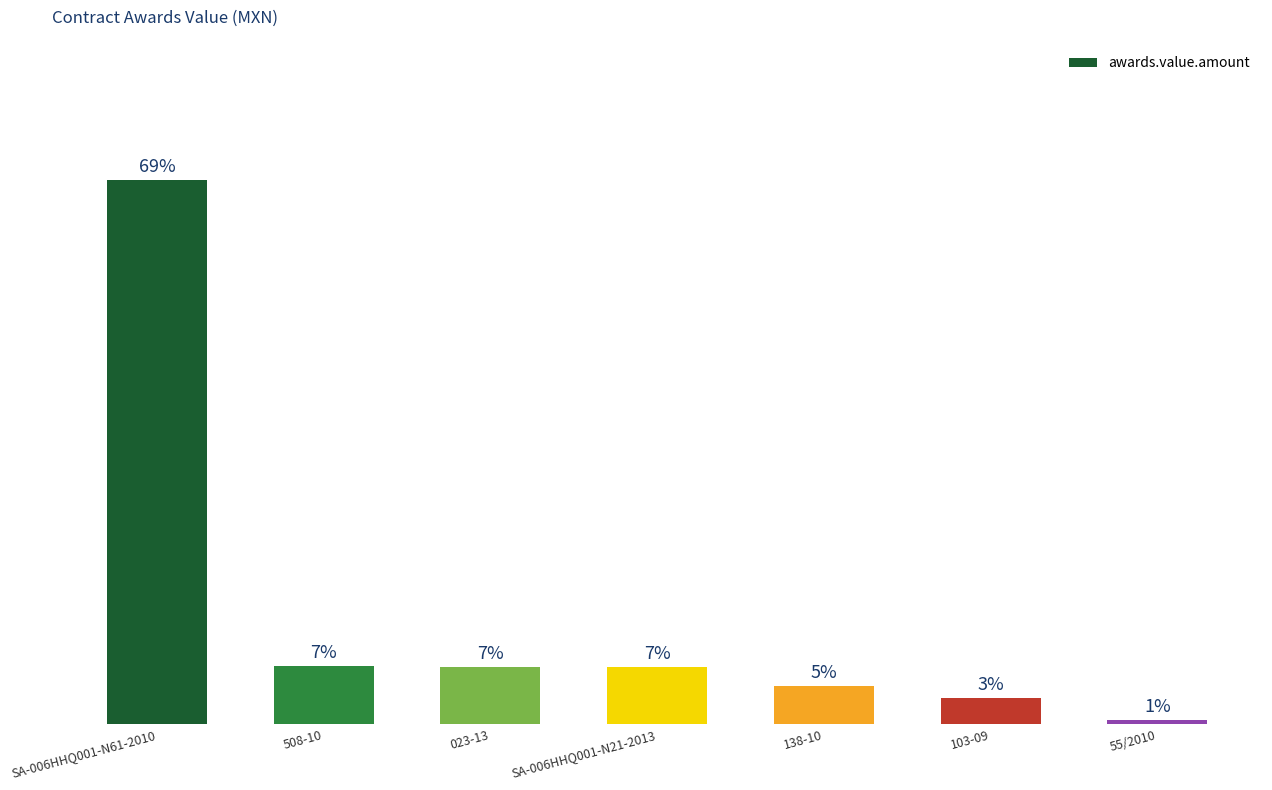

True or false: the data shows 69.3 at SA-006HHQ001-N61-2010.

True